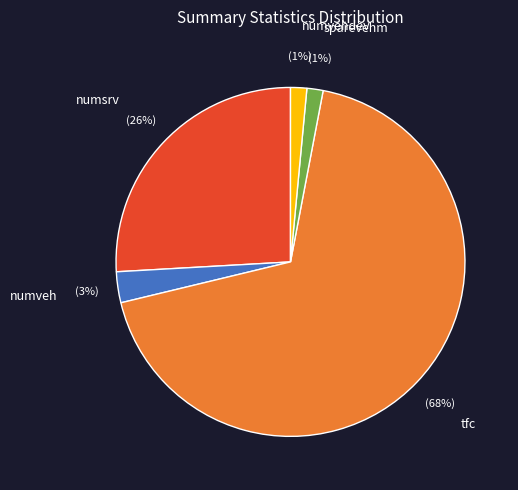

The sparevehm slice represents 11% of the pie. True or false?

False